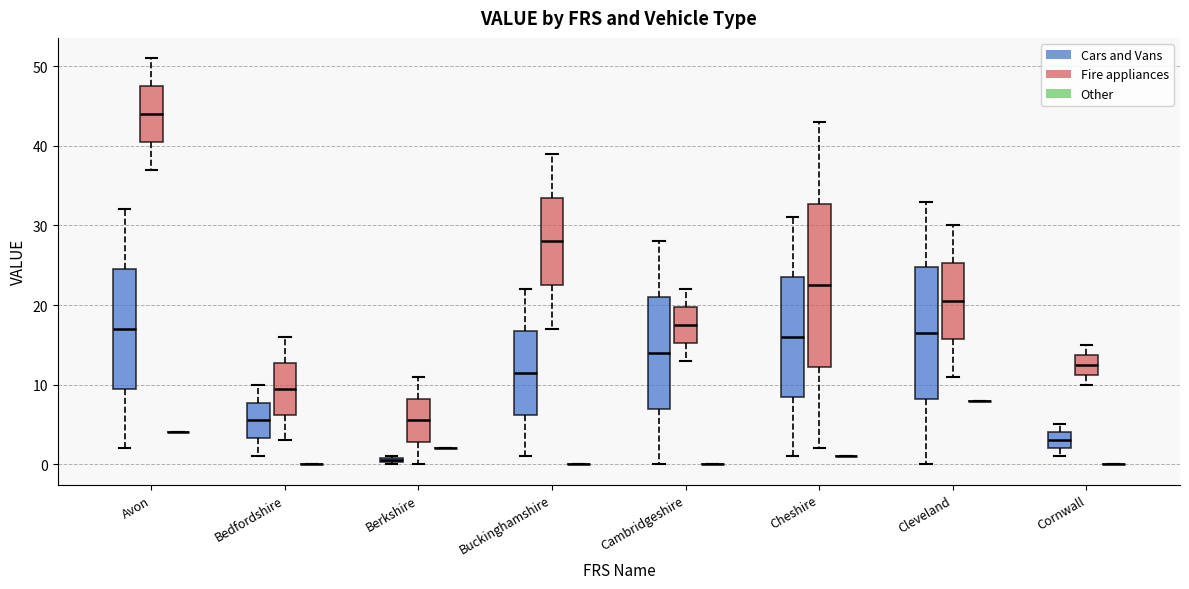

Comparing the boxes themselves (not the whiskers), which one is the tallest?

Cheshire (Fire appliances)